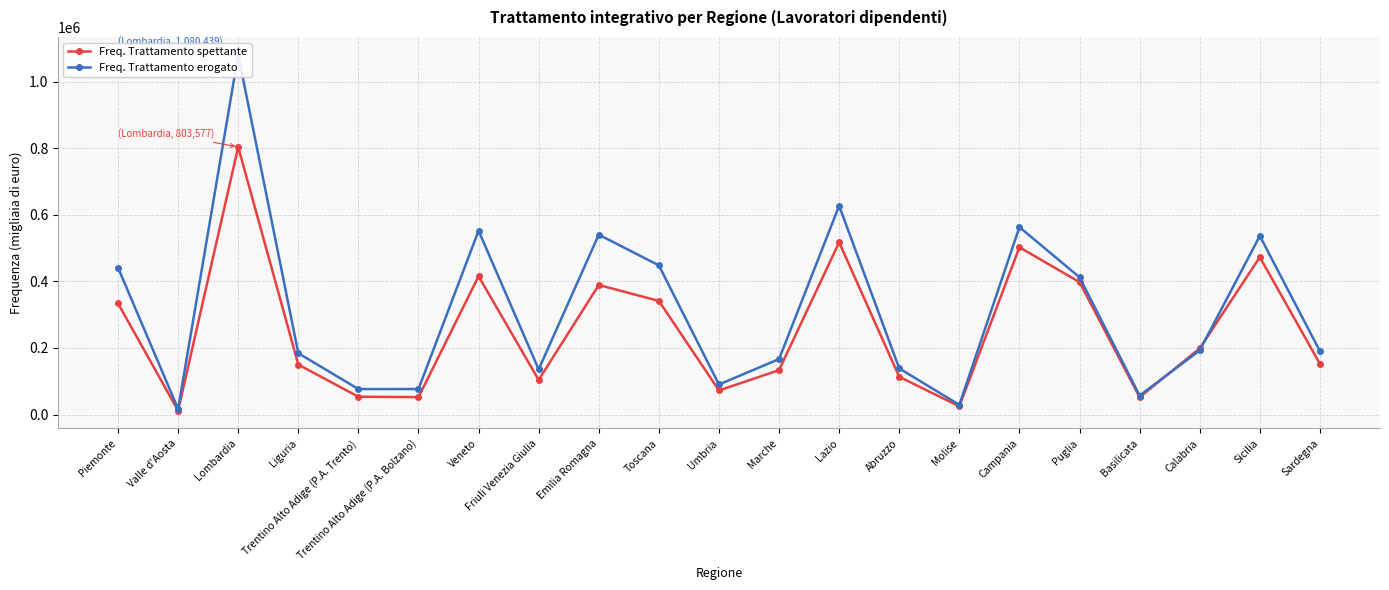

Reading left to right, what are all the values shown in this chart?

Freq. Trattamento spettante: 333773	11477	803577	149853	53416	52179	415123	103900	388980	341138	72339	133337	516997	113304	24543	502253	397609	51900	198527	472585	152315
Freq. Trattamento erogato: 441279	16631	1080439	184141	76323	76558	551968	135632	540123	447846	90148	166508	626789	138446	29021	562795	412125	56821	192565	536268	190327